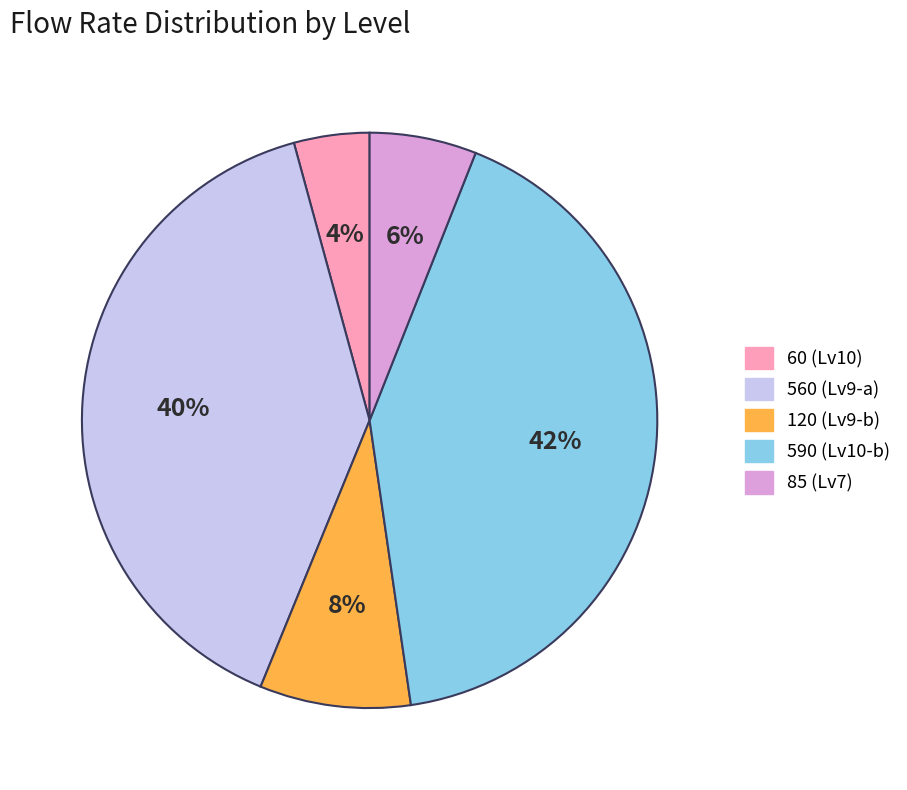

To the nearest percent, what is the average slice percentage?

20%